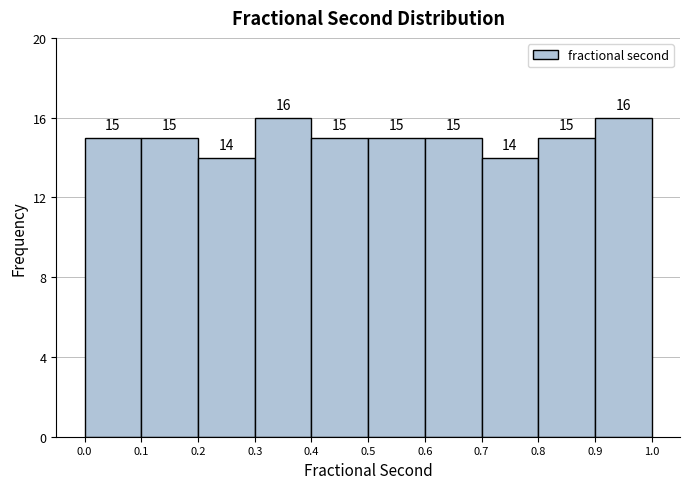

What is the height of the bar covering 0.2 to 0.3 on the x-axis?

14